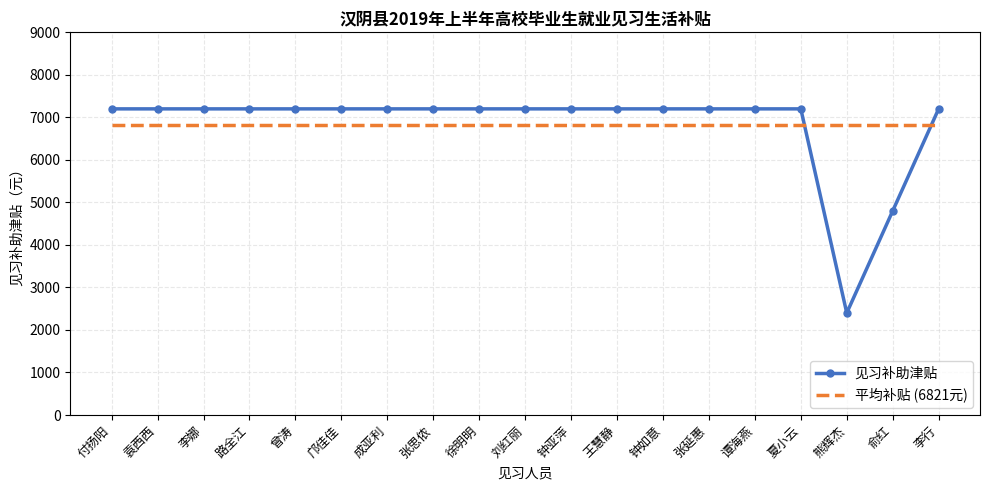

Is it true that 平均补贴 (6821元) equals 2978.0 at 路全江?

False